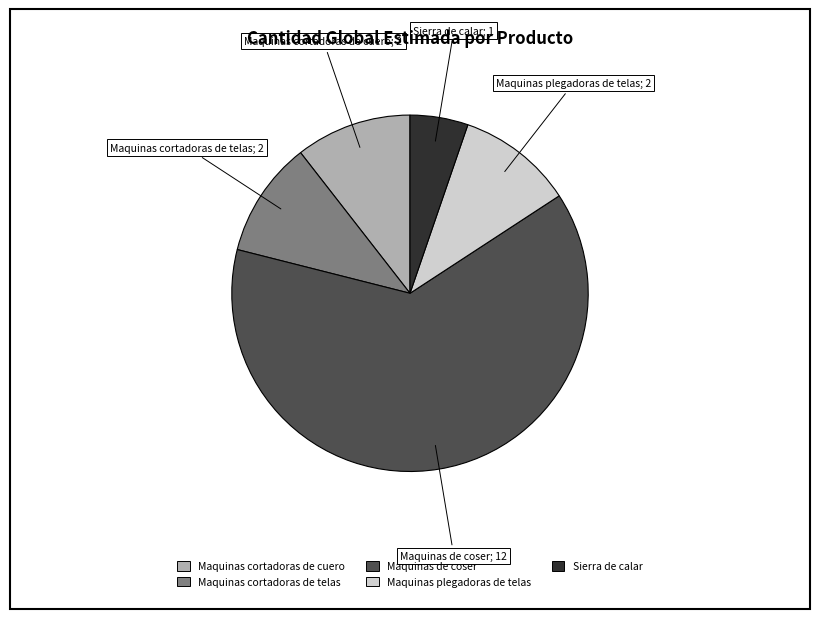

What is the smallest slice in the pie chart?

Sierra de calar